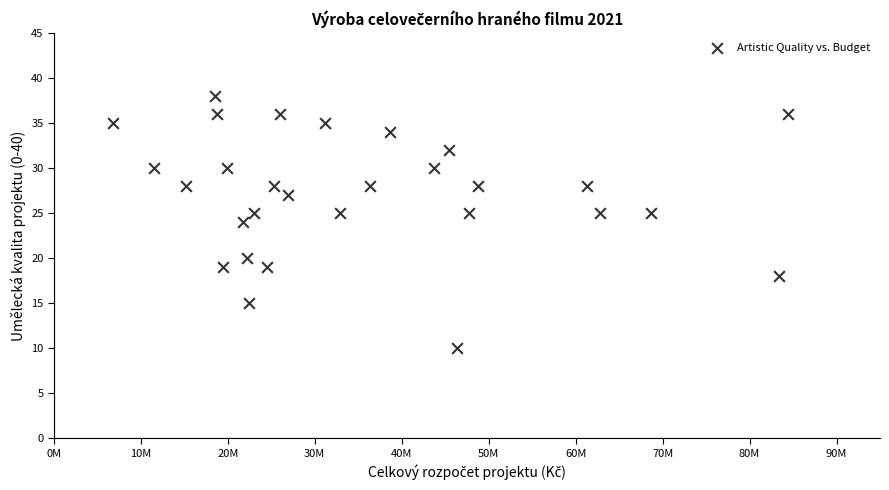

What is the range of X values (max minus min)?

77550000